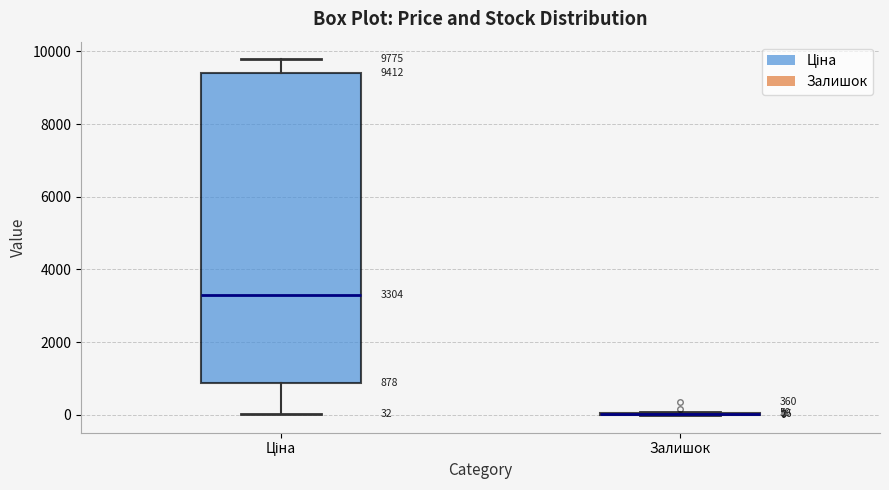

Comparing the boxes themselves (not the whiskers), which one is the tallest?

Ціна